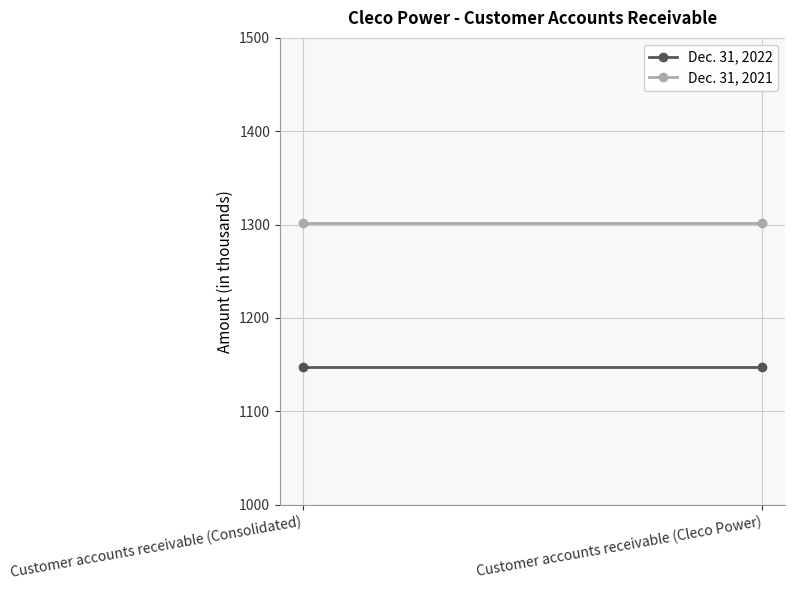

Reading right to left, what are all the values shown in this chart?

Dec. 31, 2022: Customer accounts receivable (Cleco Power)=1147	Customer accounts receivable (Consolidated)=1147
Dec. 31, 2021: Customer accounts receivable (Cleco Power)=1302	Customer accounts receivable (Consolidated)=1302